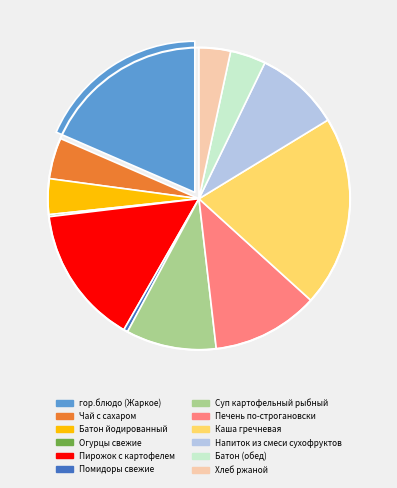

Between Печень по-строгановски and Хлеб ржаной, which is larger?

Печень по-строгановски